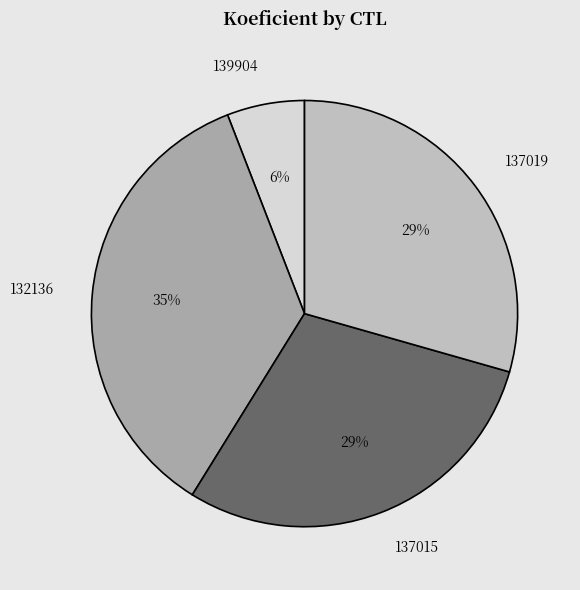

Is it true that 132136 is 35% of the pie?

True